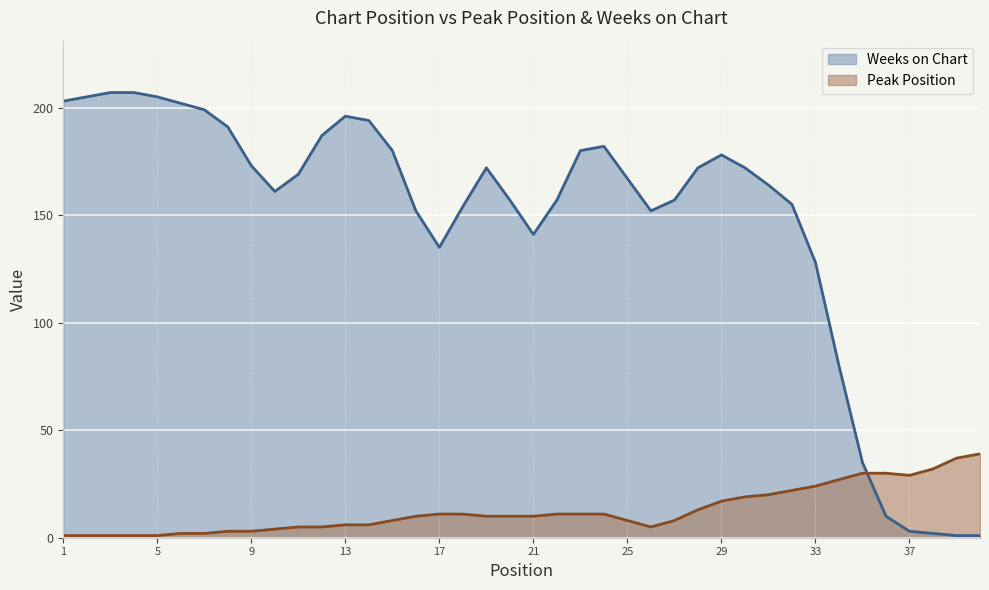

True or false: Peak Position and Weeks on Chart intersect in this chart.

True